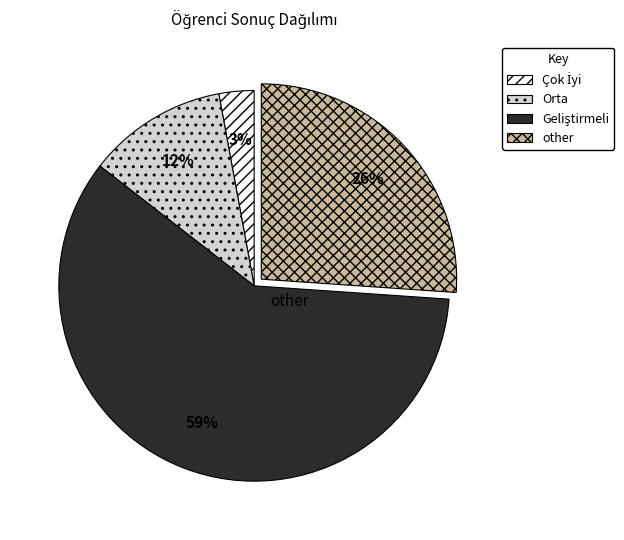

To the nearest percent, what percentage of the pie is Orta?

12%